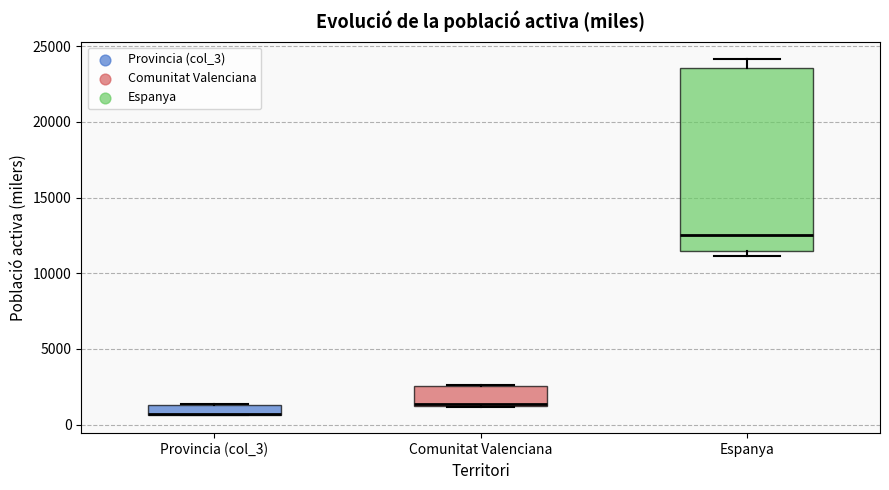

Comparing the boxes themselves (not the whiskers), which one is the tallest?

Espanya